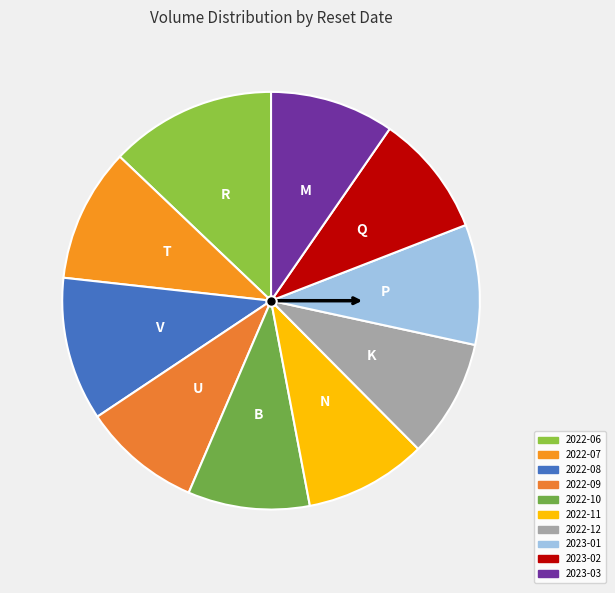

Count the number of slices in the pie.

10